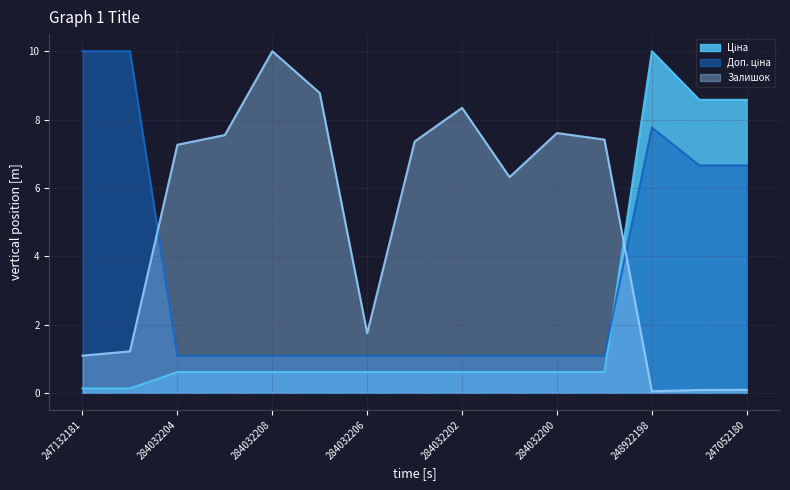

List the series in order of their overall mean, lowest first.

Ціна, Доп. ціна, Залишок